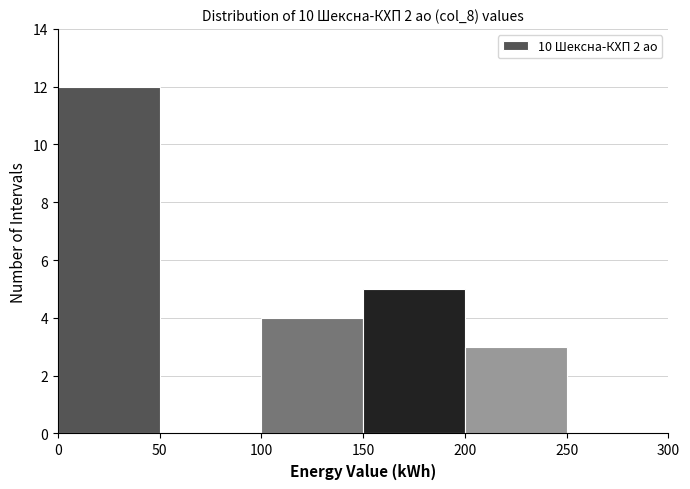

How tall is the bar that spans 0 to 50 on the x-axis? The values are not printed on the chart, so give them approximately, as read against the axis.

12